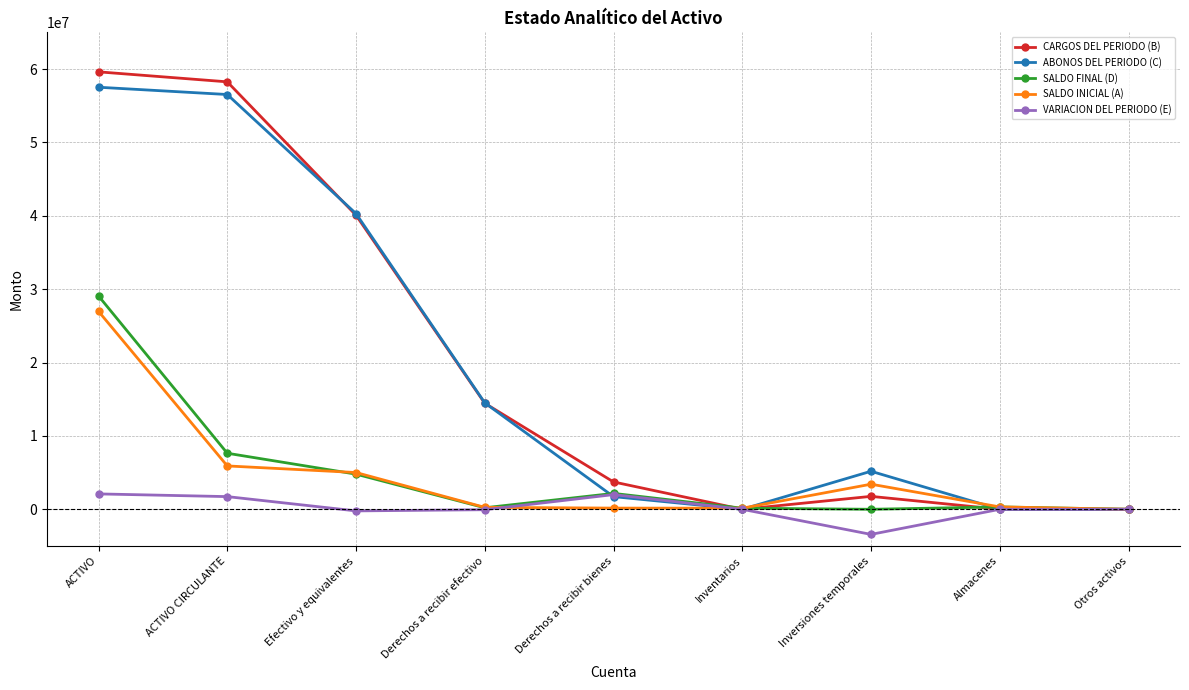

Which label corresponds to the smallest value in the chart?

Inversiones temporales